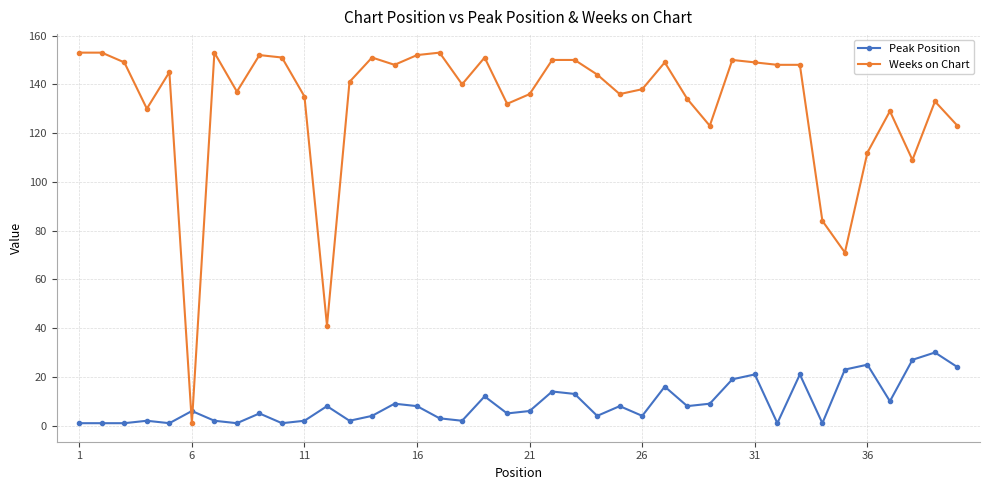

Which series has the largest total across all categories?

Weeks on Chart